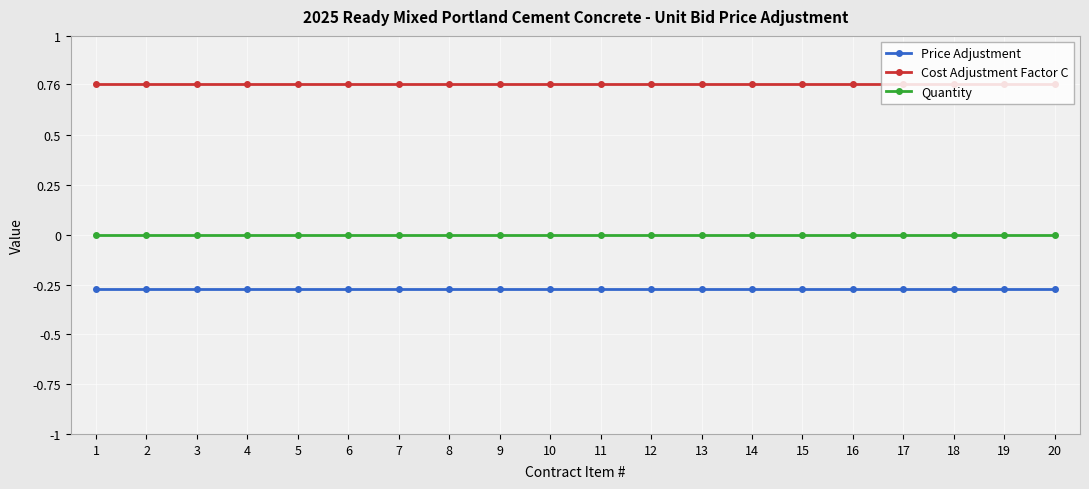

Rank the series by their average value, from highest to lowest.

Cost Adjustment Factor C, Quantity, Price Adjustment